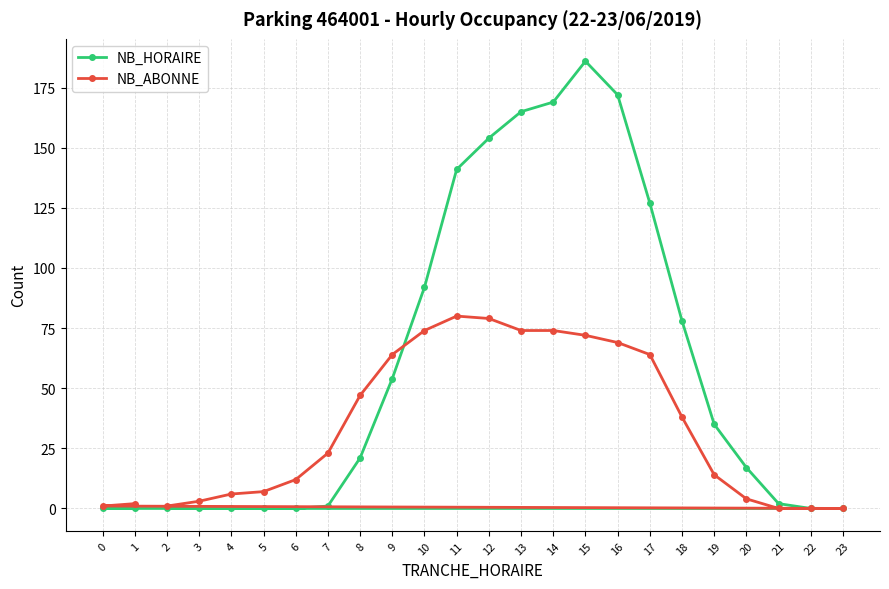

What is the approximate value of NB_ABONNE at 5, to the nearest 5?

5